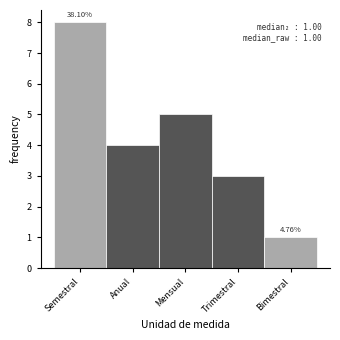

At which category does the chart reach its peak across all series?

Semestral